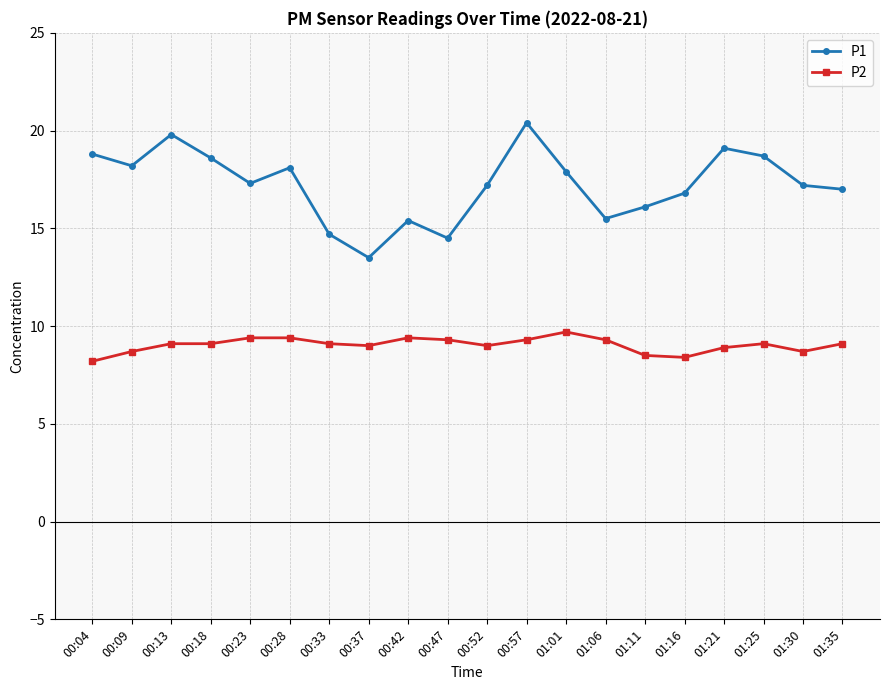

The P1 series shows 10.1 at 00:42. True or false?

False